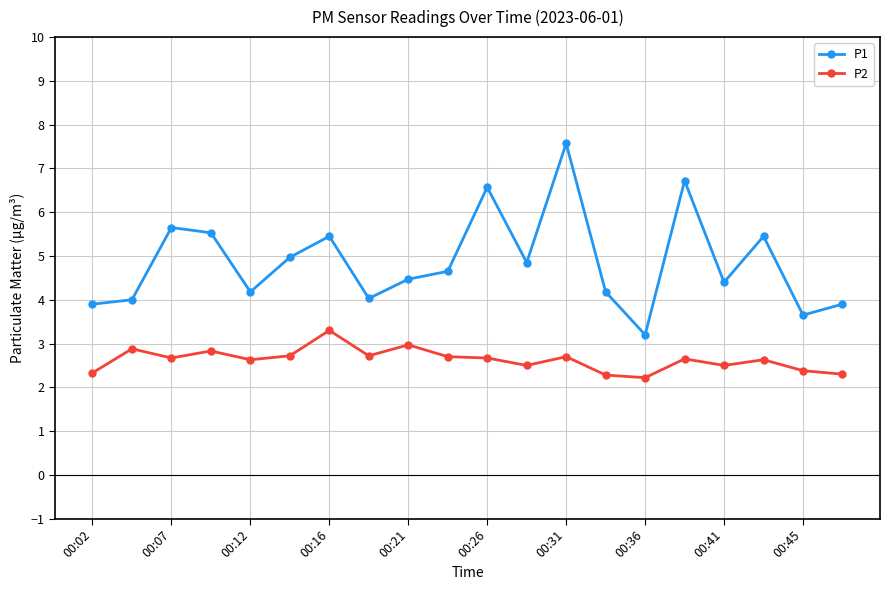

What is the value of the P1 point at the 14th from the left?

4.2